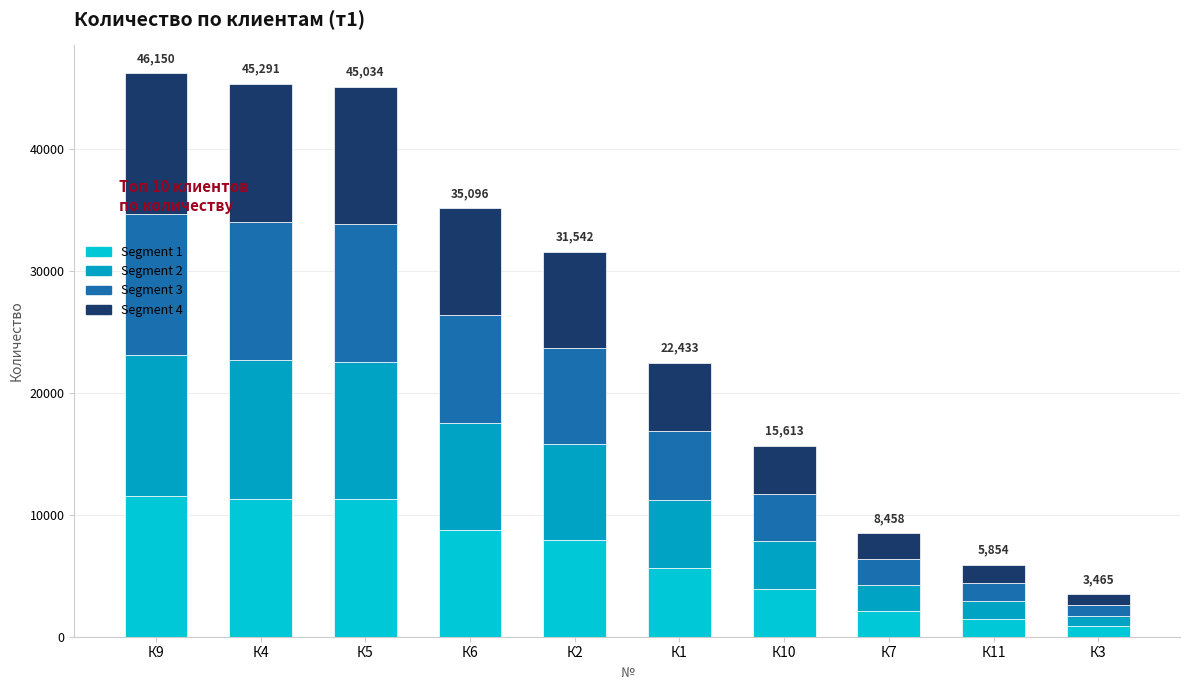

The value of Segment 1 at К5 is 11258.5. True or false?

True